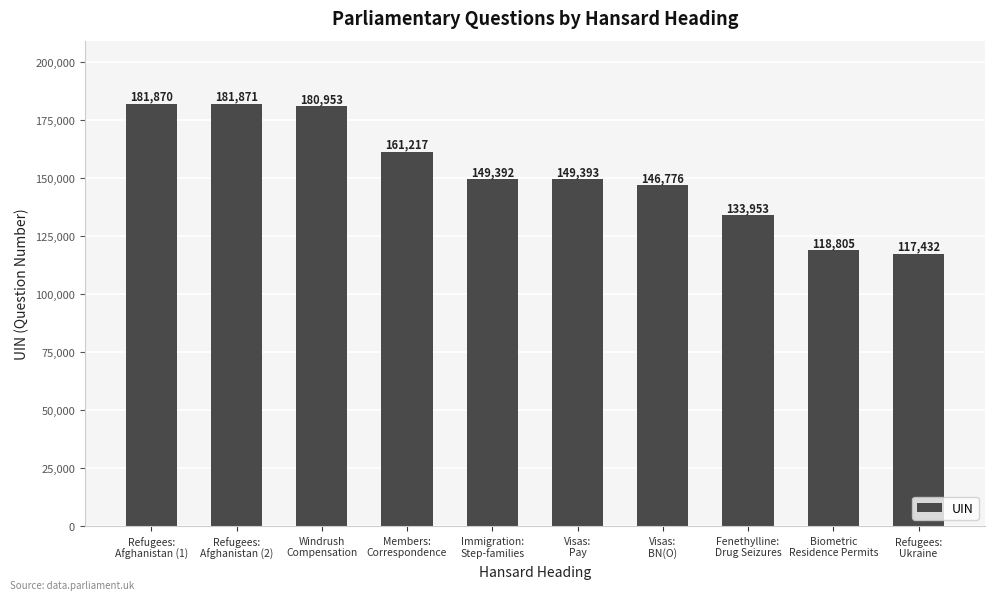

Which category has the highest value across all series?

Refugees:
Afghanistan (2)